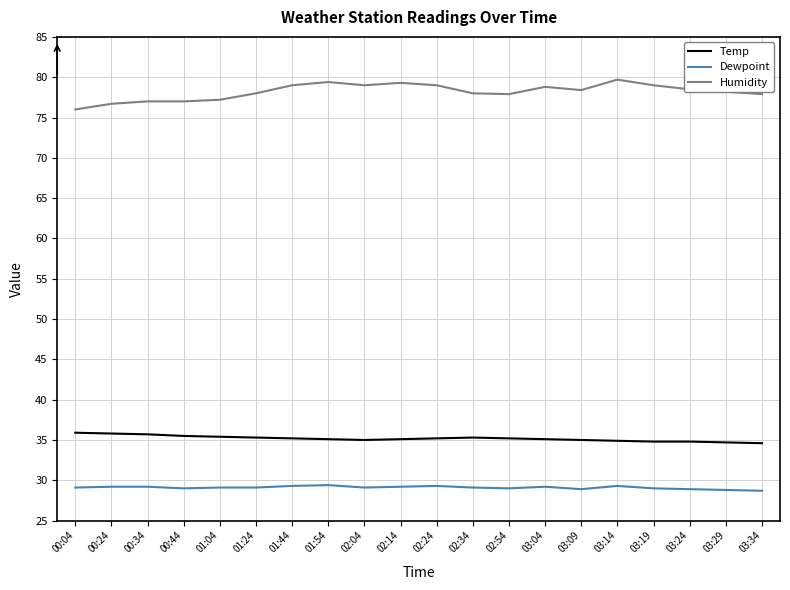

Is it true that Dewpoint equals 29.0 at 00:44?

True